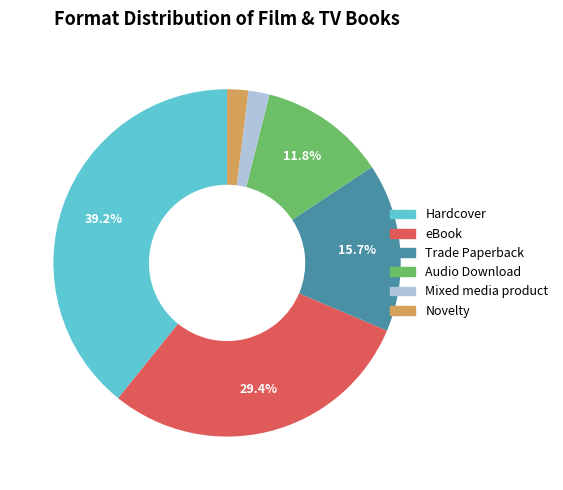

Which has a higher value, Audio Download or Hardcover?

Hardcover